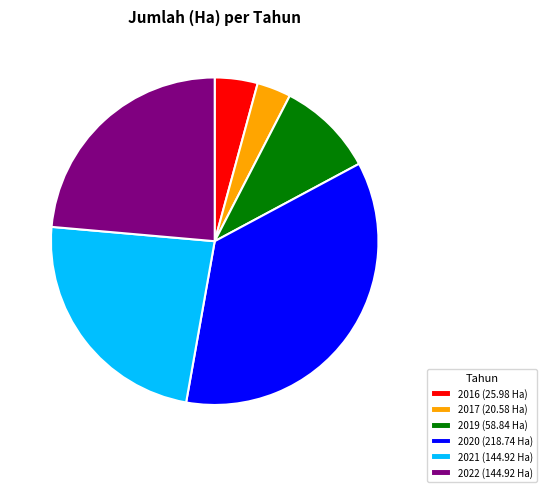

To the nearest percent, what portion does 2016 represent?

4%